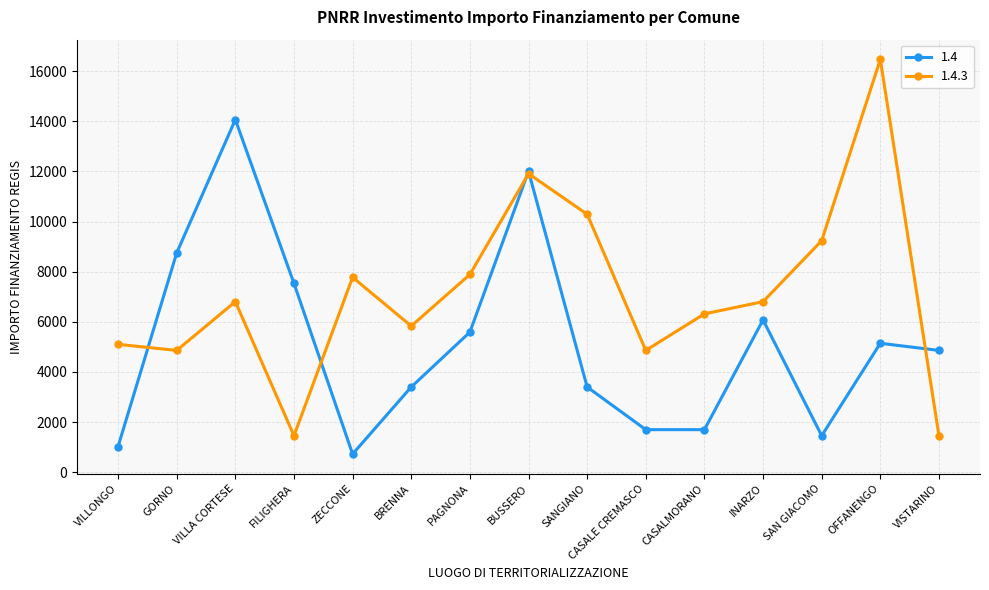

How many series are shown in this chart?

2